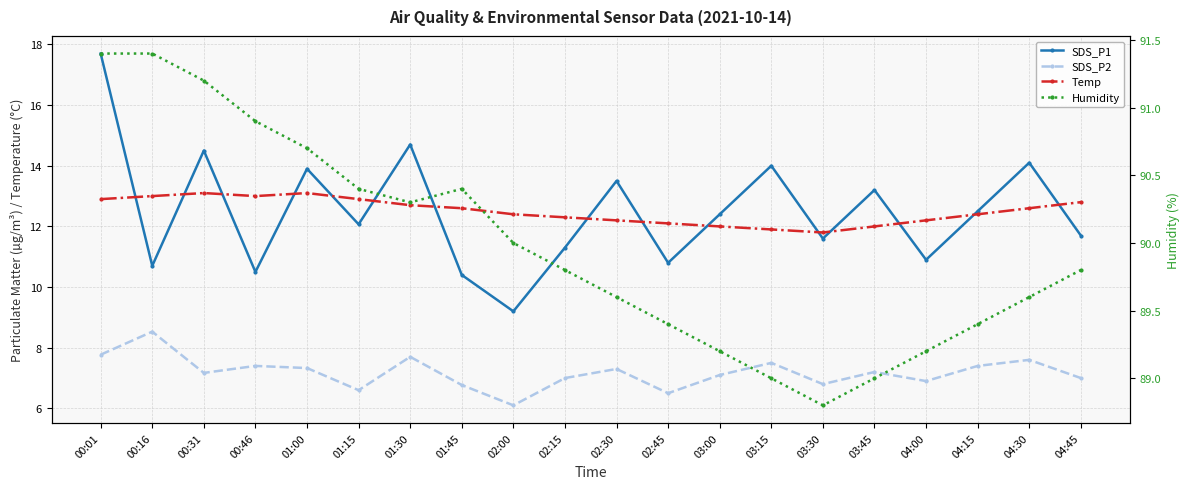

Between 02:15 and 03:30, which series saw the biggest shift?

Humidity